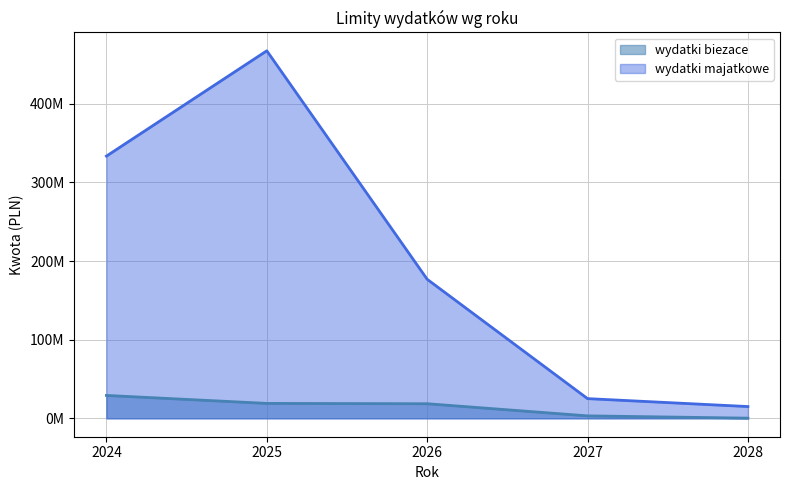

What is the difference between the wydatki majatkowe values at 2027 and 2028?

10079015.1